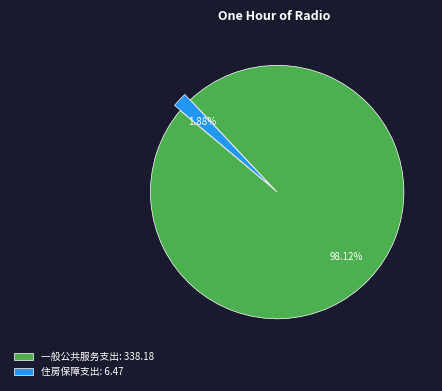

How many slices are in this pie chart?

2